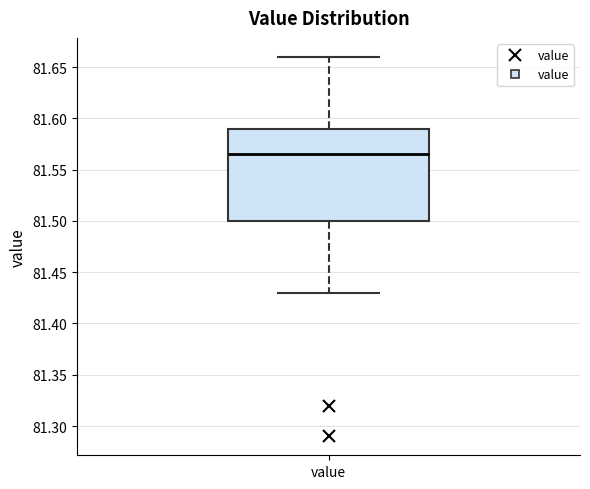

Where does the lower whisker of the box for value end on the y-axis? The values are not printed on the chart, so give them approximately, as read against the axis.

81.430